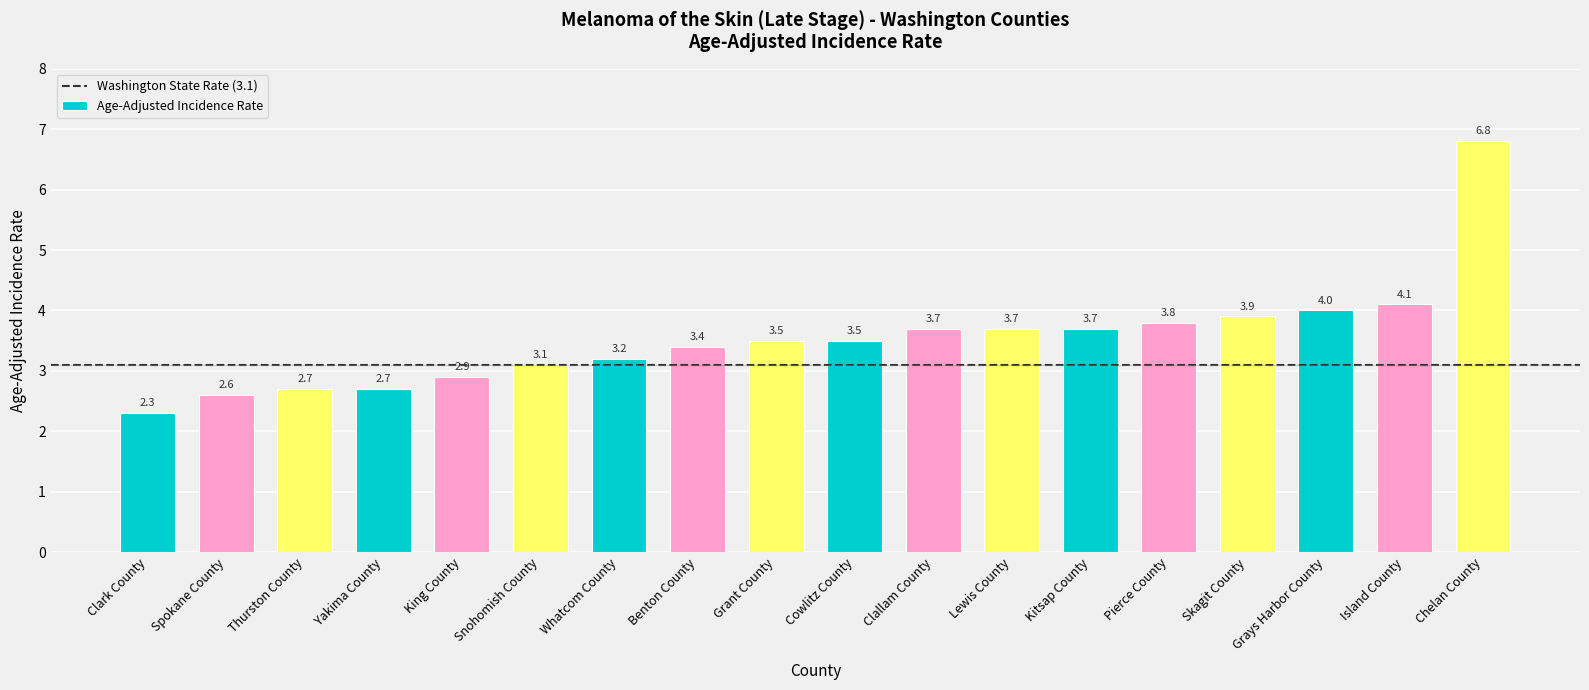

What is the label of the 15th bar from the left?

Skagit County